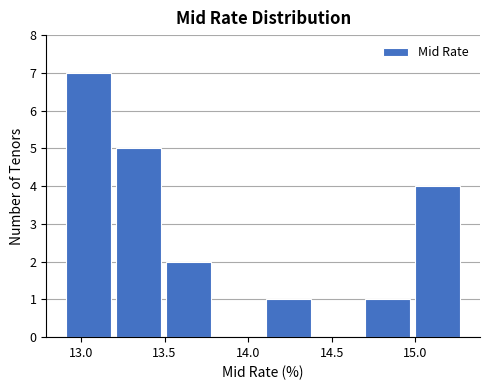

Which range on the x-axis has the tallest bar?

12.9 to 13.2